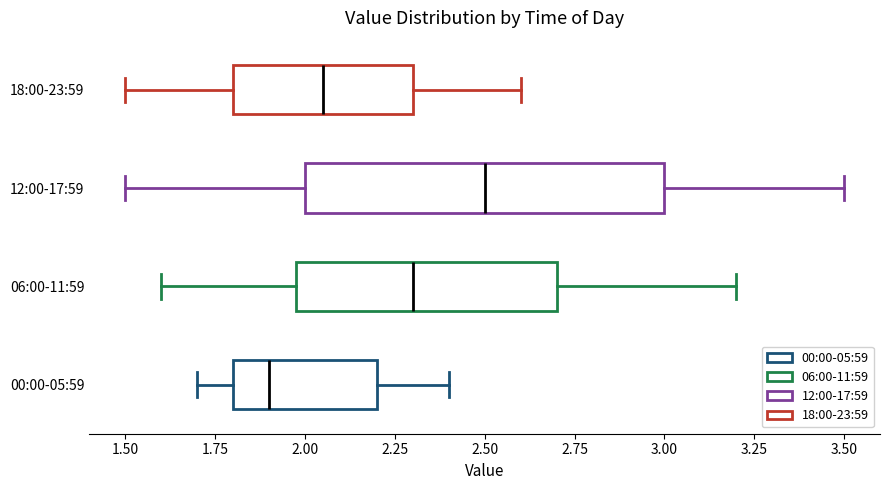

Comparing the boxes themselves (not the whiskers), which one is the widest?

12:00-17:59